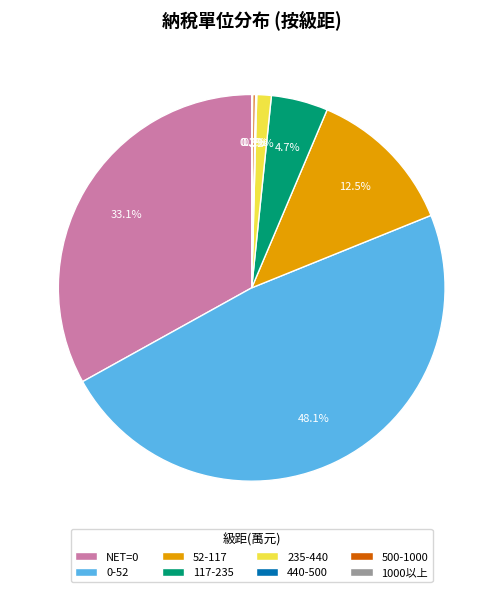

Which slice is the largest?

0-52